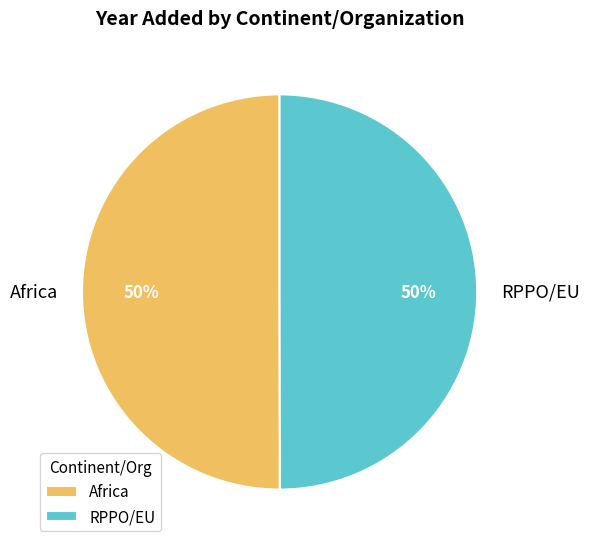

How many segments does this pie chart have?

2